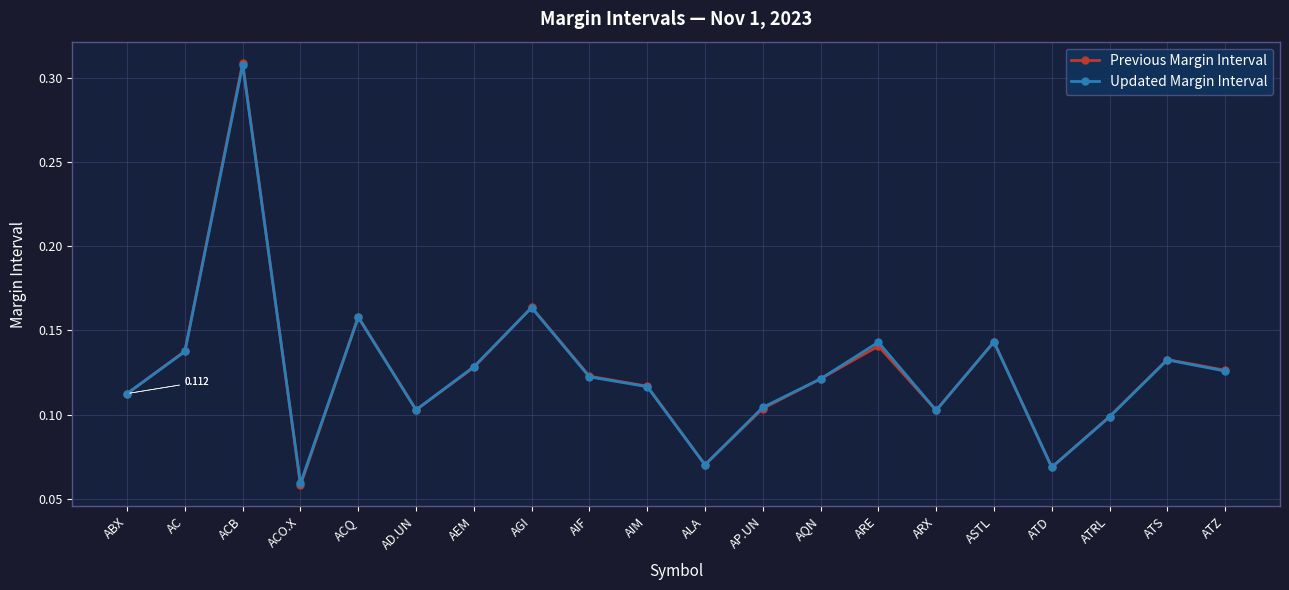

Which category has the lowest value in the Previous Margin Interval series?

ACO.X